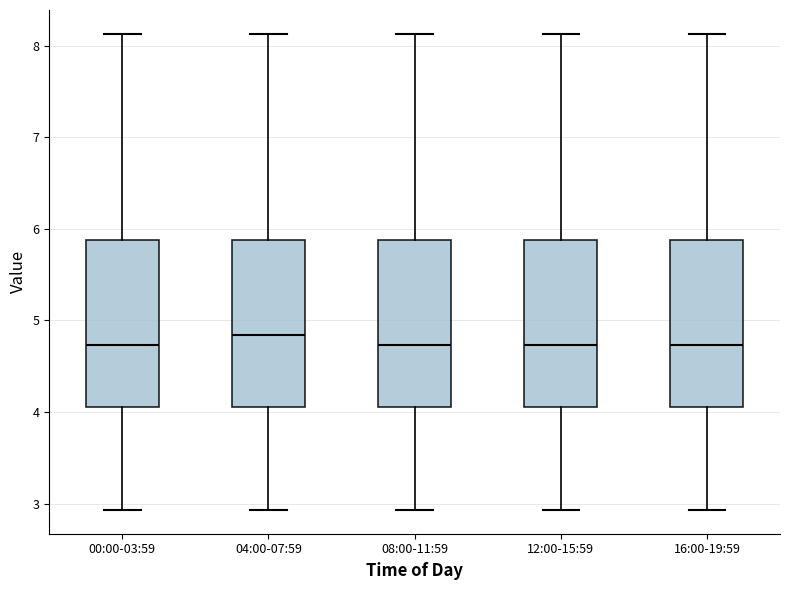

Which box's median line is the highest?

04:00-07:59